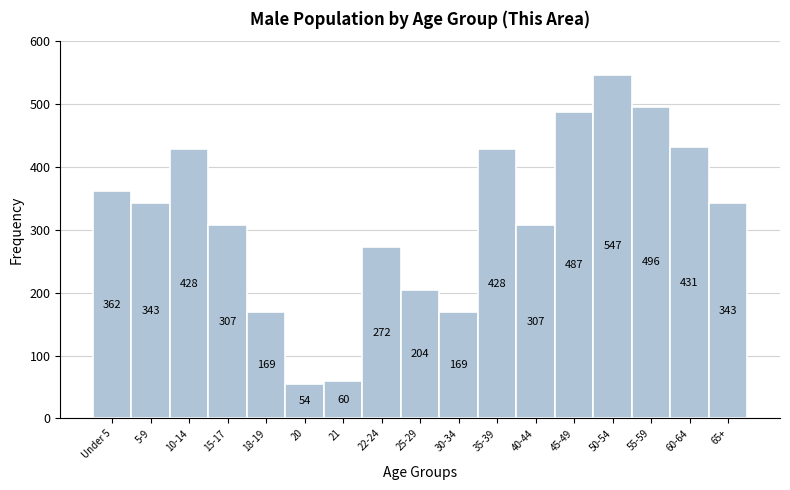

Reading right to left, transcribe all the data shown in this chart.

343	431	496	547	487	307	428	169	204	272	60	54	169	307	428	343	362